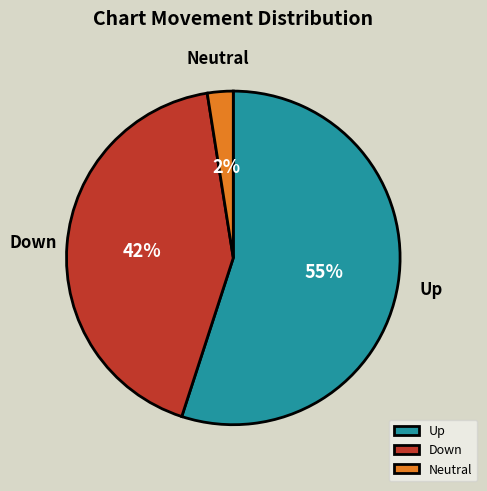

What percentage is the Down slice, to the nearest percent?

42%